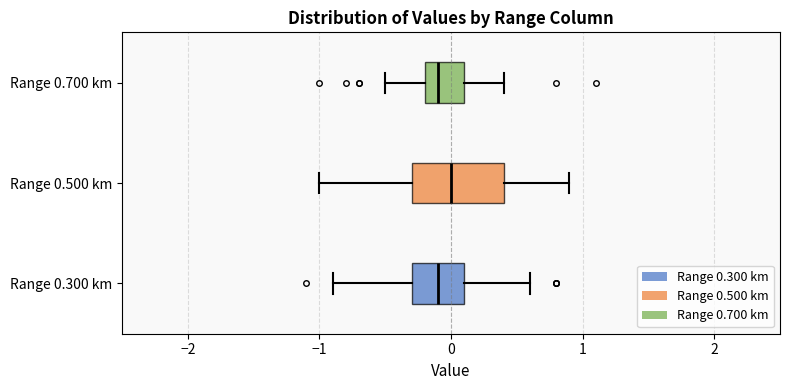

Reading bottom to top, transcribe this box plot: for each box, give where its median line is, the range the box spans, and where its two whiskers end, as read against the x-axis. The values are not printed on the chart, so give them approximately, as read against the axis.

Range 0.300 km: median -0.1, box -0.3 to 0.1, whiskers -0.9 to 0.6
Range 0.500 km: median 0.0, box -0.3 to 0.4, whiskers -1.0 to 0.9
Range 0.700 km: median -0.1, box -0.2 to 0.1, whiskers -0.5 to 0.4